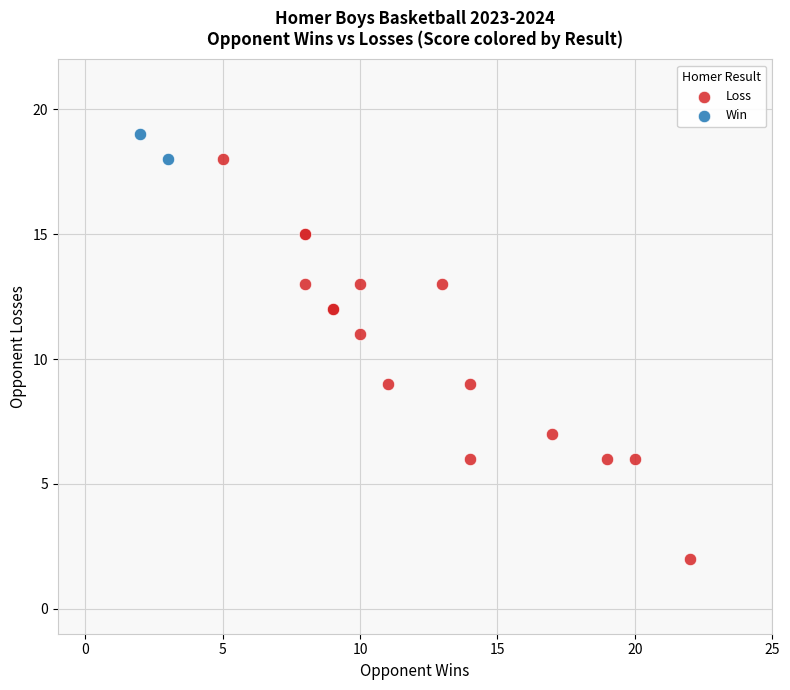

Which series has the widest spread of Y values?

Loss